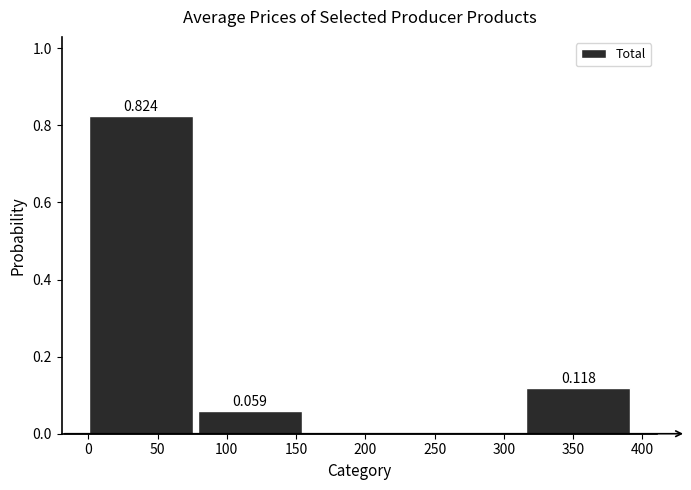

Which range on the x-axis has the tallest bar?

0 to 80